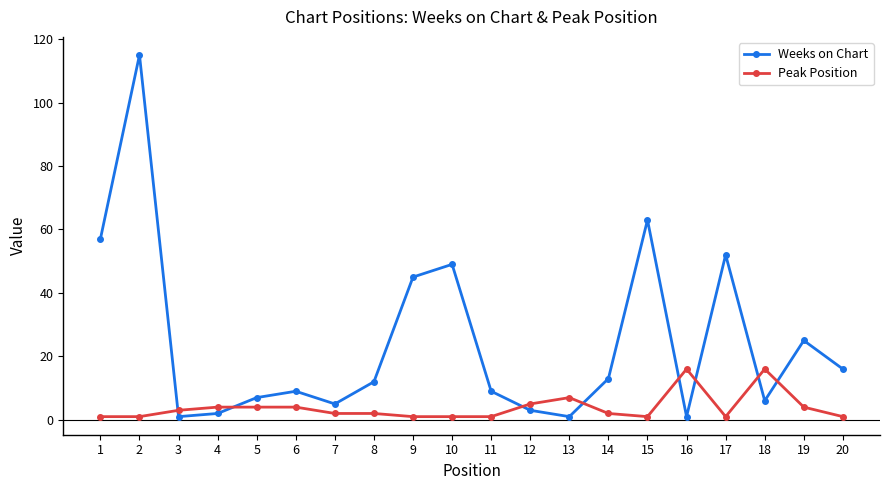

The value of Weeks on Chart at 18 is 6. True or false?

True